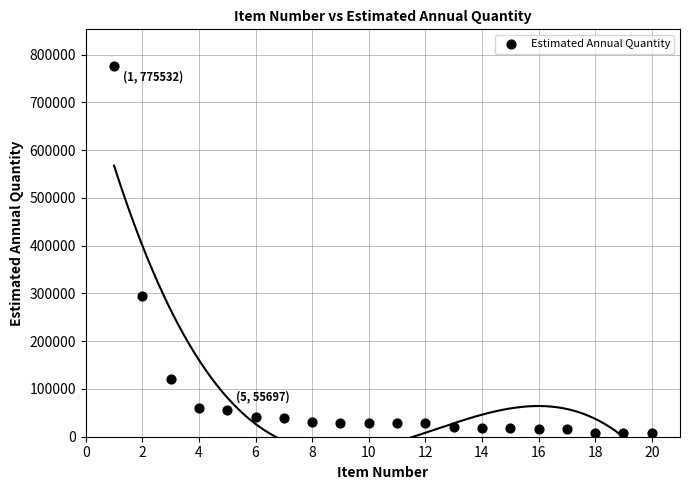

What is the range of Y values (max minus min)?

768028